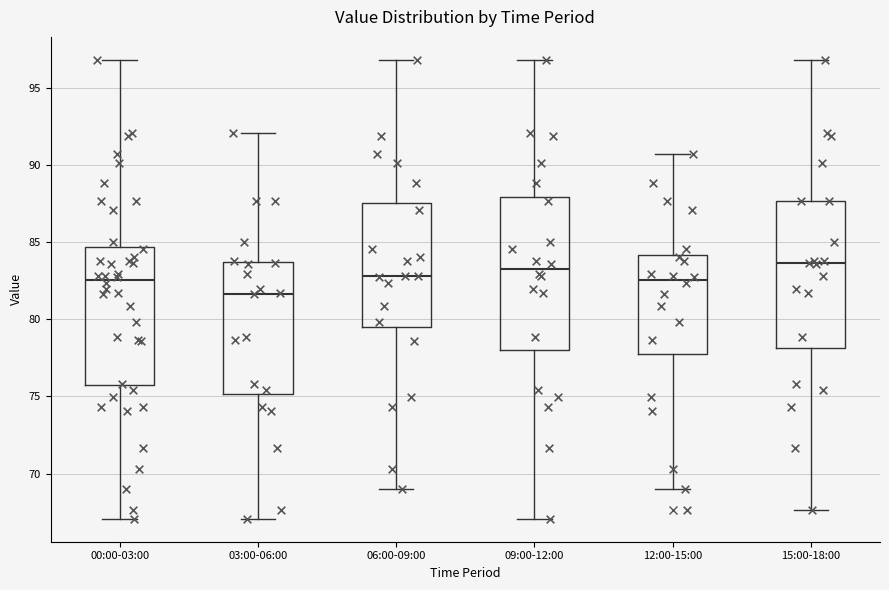

Where does the upper whisker of the box for 09:00-12:00 end on the y-axis? The values are not printed on the chart, so give them approximately, as read against the axis.

97.0